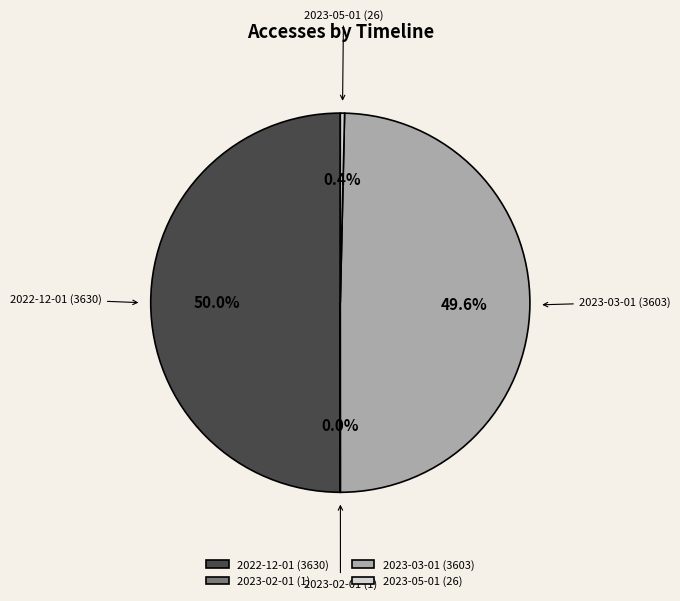

To the nearest percent, what is the difference between the largest and smallest slice percentages?

50%